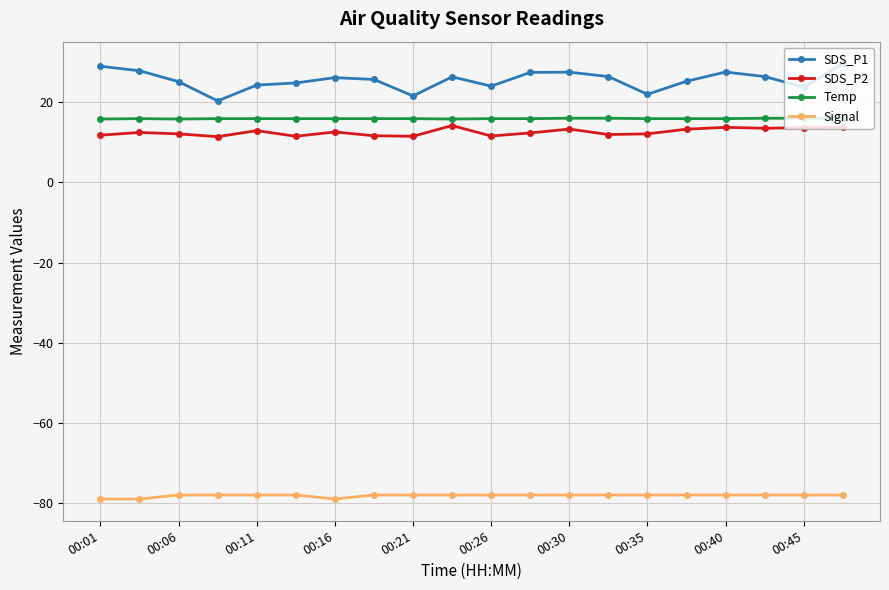

What is the value of the Temp point at the 6th from the left?

15.9